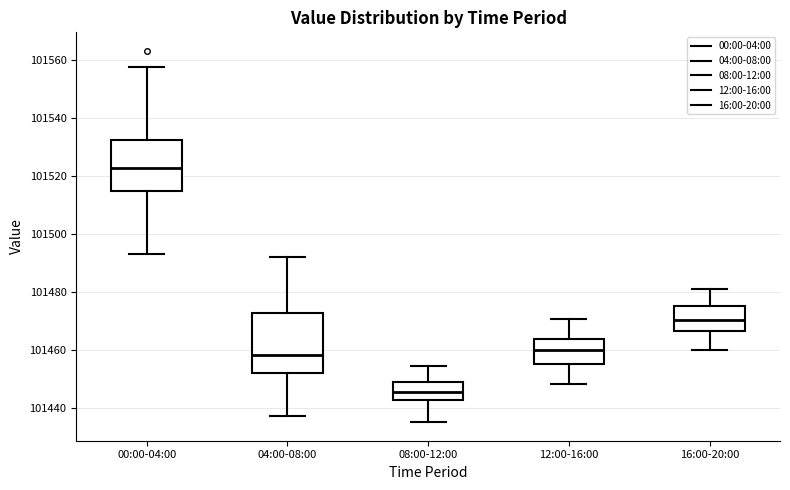

Where does the lower whisker of the box for 12:00-16:00 end on the y-axis? The values are not printed on the chart, so give them approximately, as read against the axis.

101448